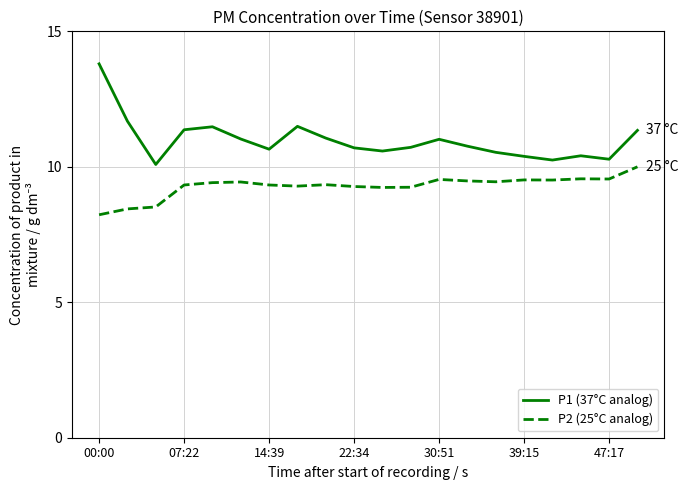

Does the chart have visible grid lines?

Yes